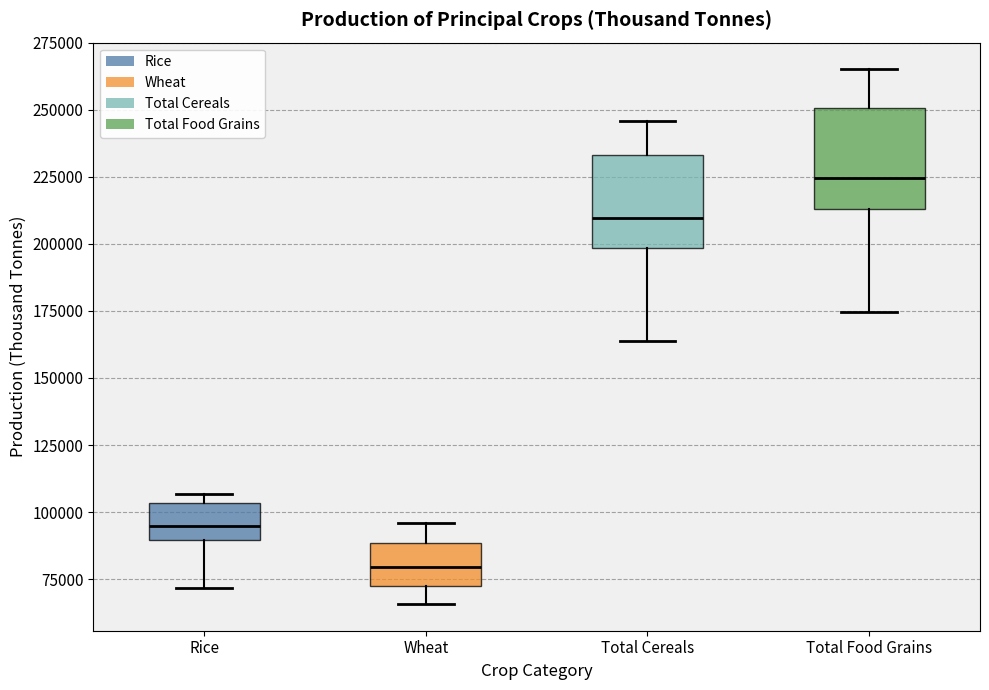

Where does the median line of the box for Rice sit on the y-axis? The values are not printed on the chart, so give them approximately, as read against the axis.

95000